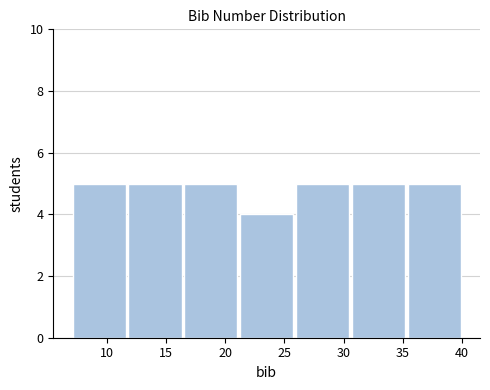

What is the height of the bar covering 26.0 to 30.5 on the x-axis? Neither the bar edges nor the heights are printed on the chart, so give them approximately, as read against the axes.

5